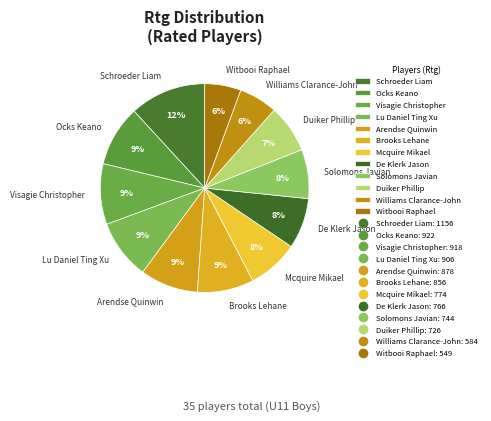

Which slice is the largest?

Schroeder Liam